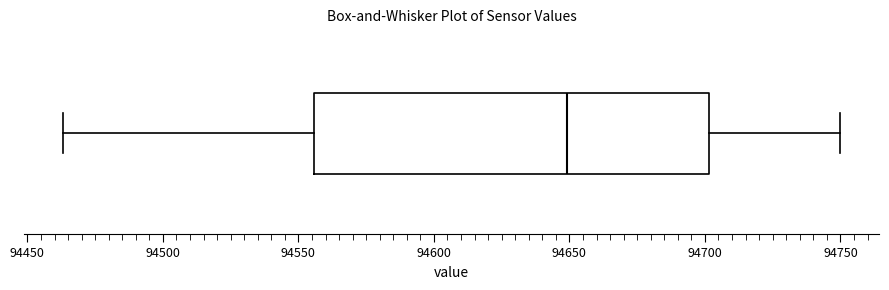

Read this box plot against the x-axis: the position of the median line, the range covered by the box, and the ends of both whiskers. The values are not printed on the chart, so give them approximately, as read against the axis.

median 94650, box 94555 to 94700, whiskers 94465 to 94750